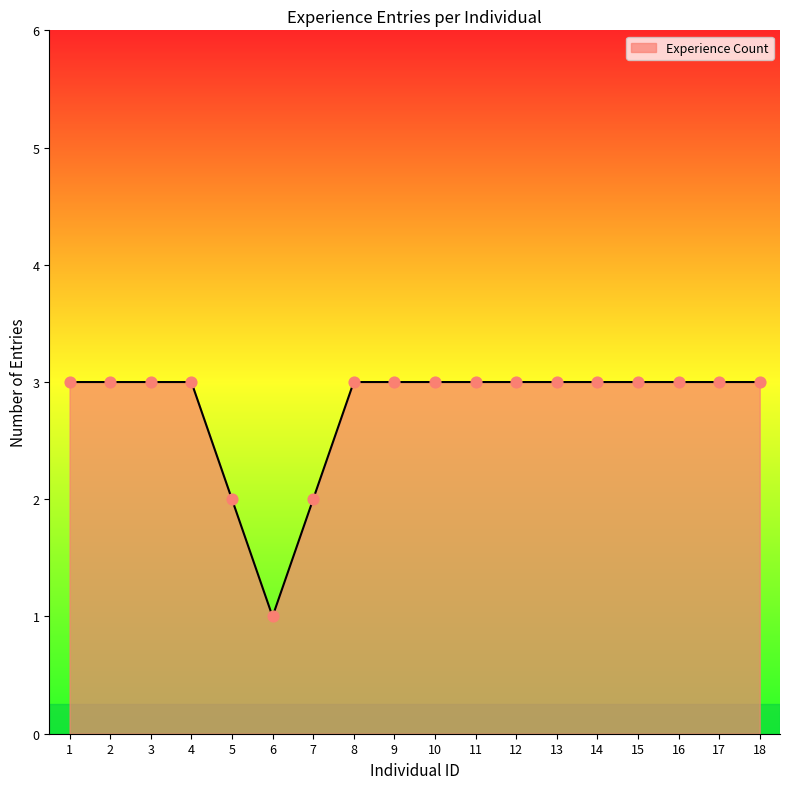

What is the ratio of the value at 3 to the value at 11?

1.0